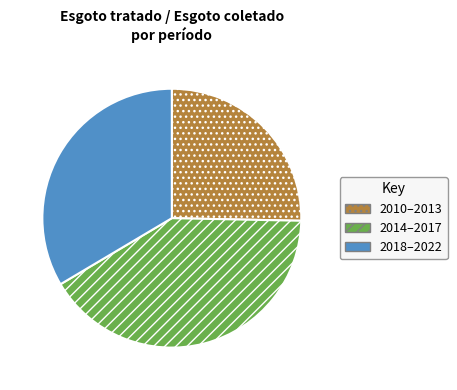

How many segments does this pie chart have?

3